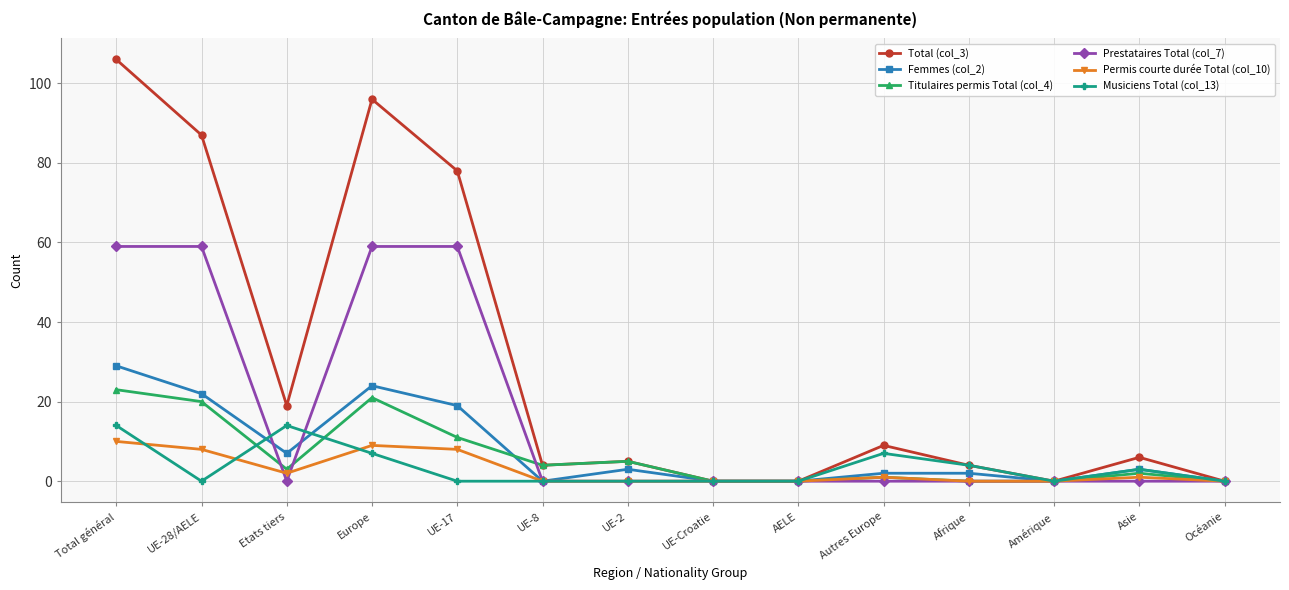

How many lines are shown in the chart?

6